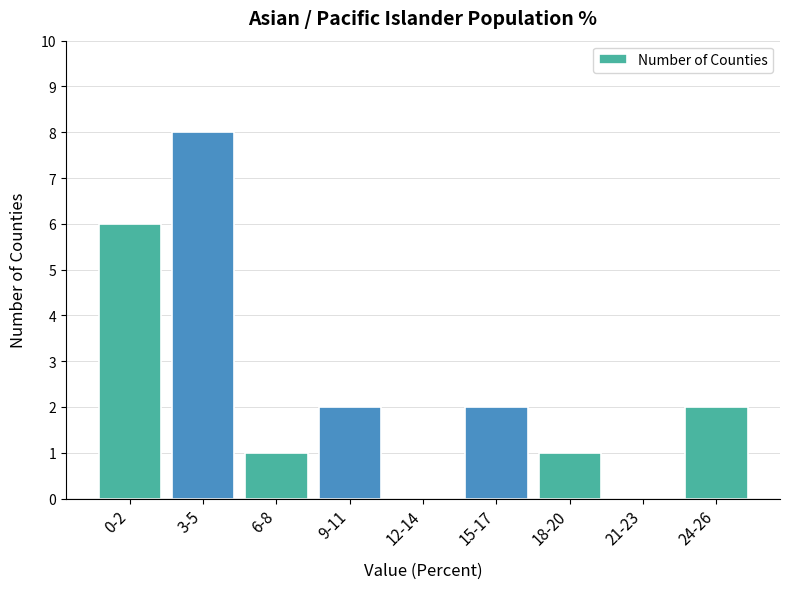

Reading right to left, list all the values displayed in this chart.

24-26=2	21-23=0	18-20=1	15-17=2	12-14=0	9-11=2	6-8=1	3-5=8	0-2=6